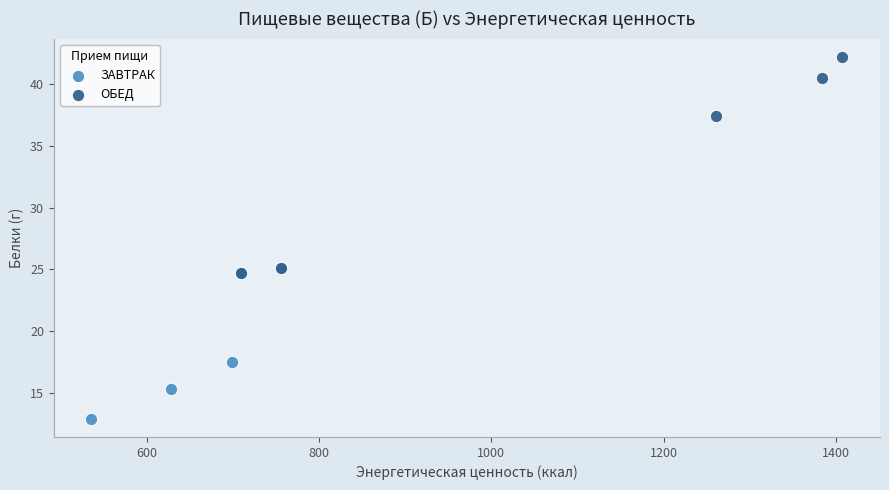

Which series has the widest spread of Y values?

ОБЕД